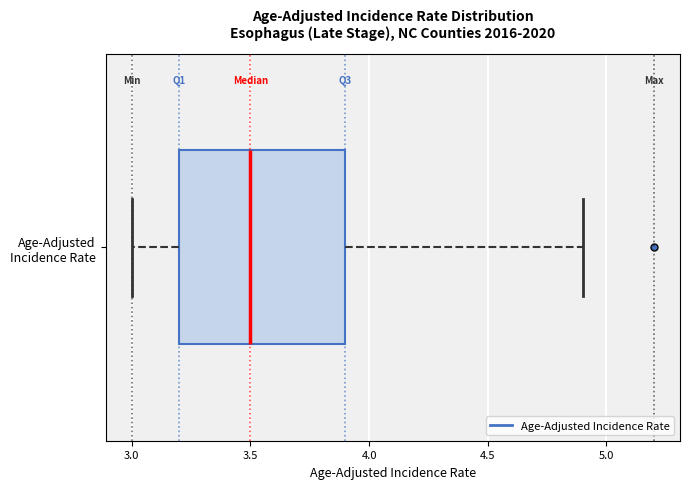

Read this box plot against the x-axis: the position of the median line, the range covered by the box, and the ends of both whiskers. The values are not printed on the chart, so give them approximately, as read against the axis.

median 3.5, box 3.2 to 3.9, whiskers 3.0 to 4.9